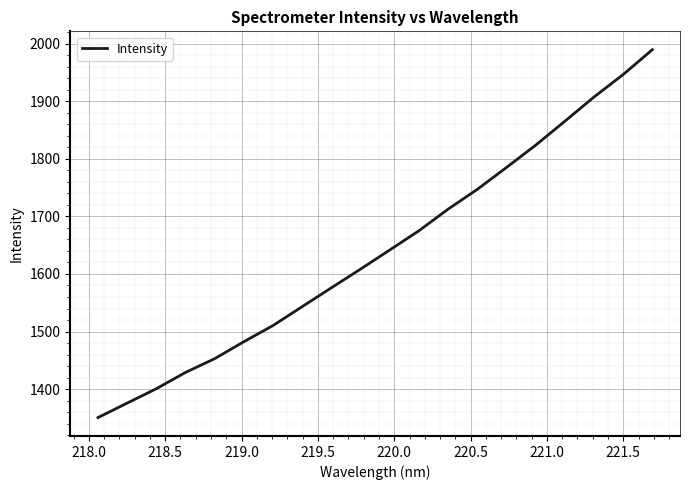

What is the difference between the maximum and minimum values?

639.3